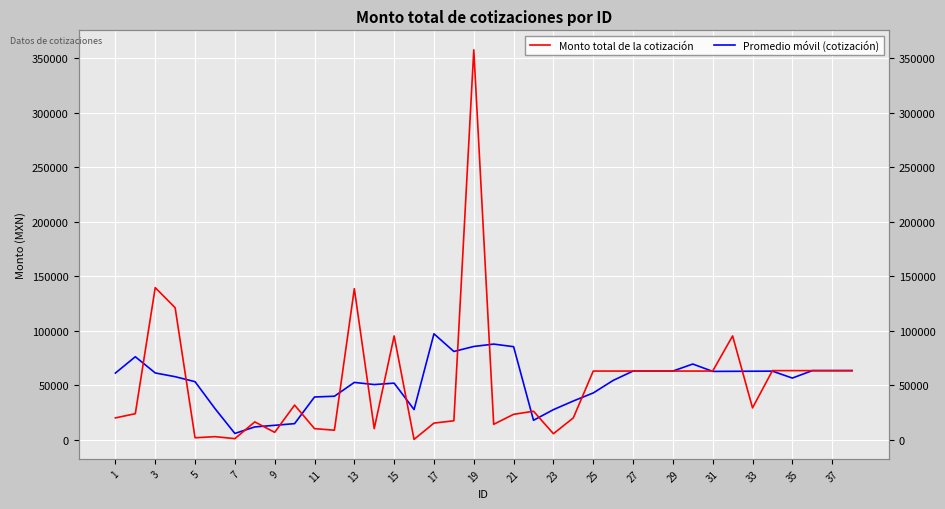

What is the sum of all Promedio móvil (cotización) values?

2025257.4